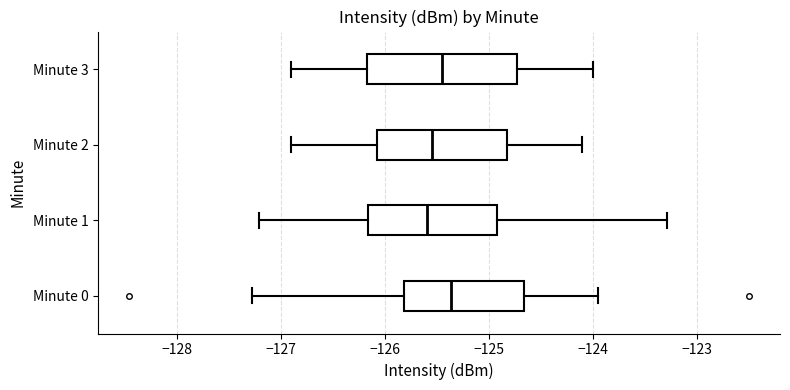

Reading bottom to top, read every box against the x-axis: the position of its median line, the range the box covers, and the ends of its whiskers. The values are not printed on the chart, so give them approximately, as read against the axis.

Minute 0: median -125.4, box -125.8 to -124.7, whiskers -127.3 to -123.9
Minute 1: median -125.6, box -126.2 to -124.9, whiskers -127.2 to -123.3
Minute 2: median -125.5, box -126.1 to -124.8, whiskers -126.9 to -124.1
Minute 3: median -125.4, box -126.2 to -124.7, whiskers -126.9 to -124.0